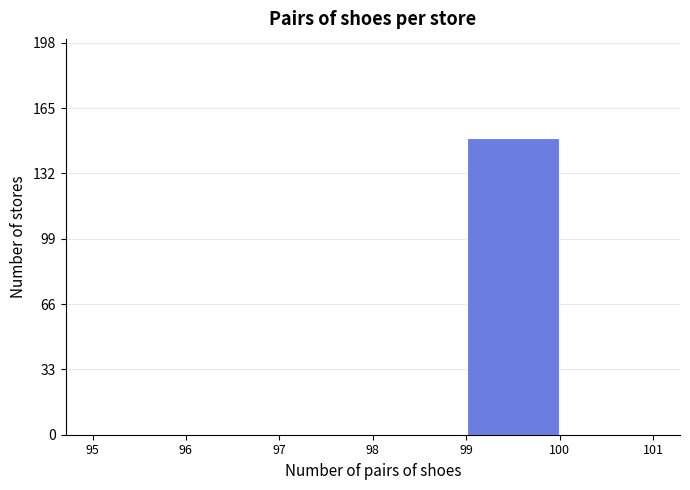

Reading left to right, transcribe this chart: for each bar, give the range it covers on the x-axis and its height. The values are not printed on the chart, so give them approximately, as read against the axis.

95 to 96: 0
96 to 97: 0
97 to 98: 0
98 to 99: 0
99 to 100: 150
100 to 101: 0